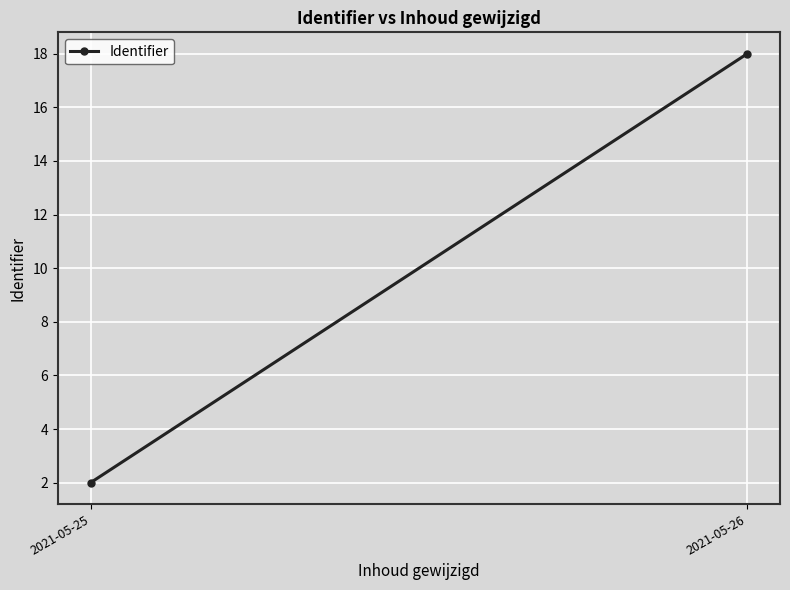

How many values are between 2 and 18?

2